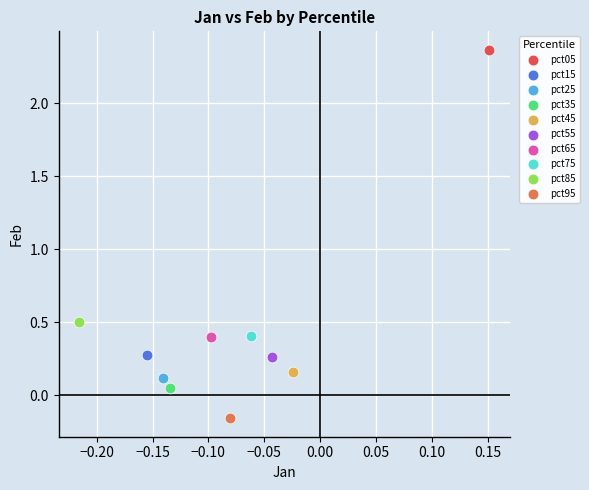

What are all the series names shown in the legend?

pct05, pct15, pct25, pct35, pct45, pct55, pct65, pct75, pct85, pct95